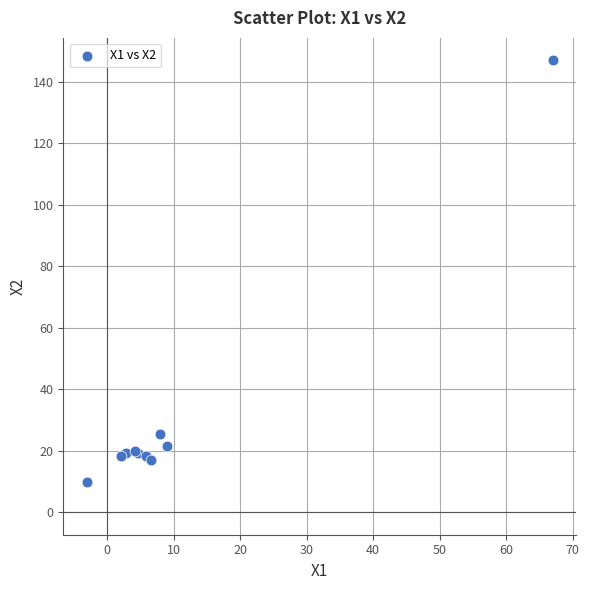

What Y value in the scatter plot is closest to 78?

25.5